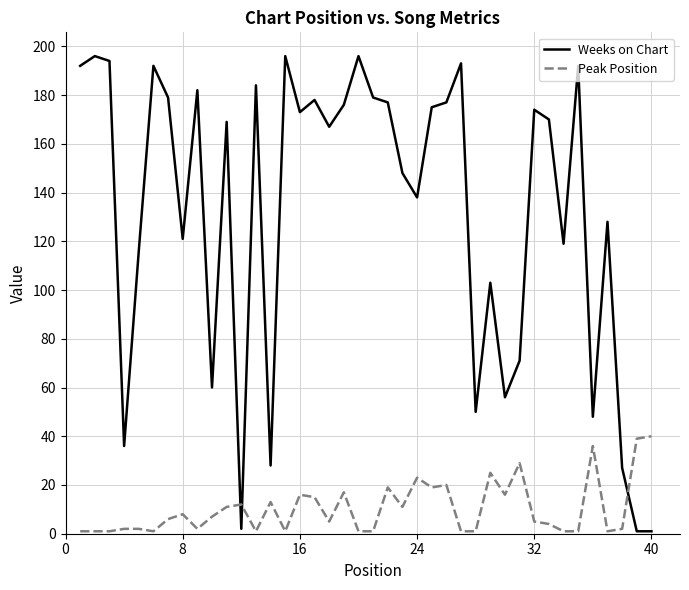

Which series has the widest spread of values?

Weeks on Chart